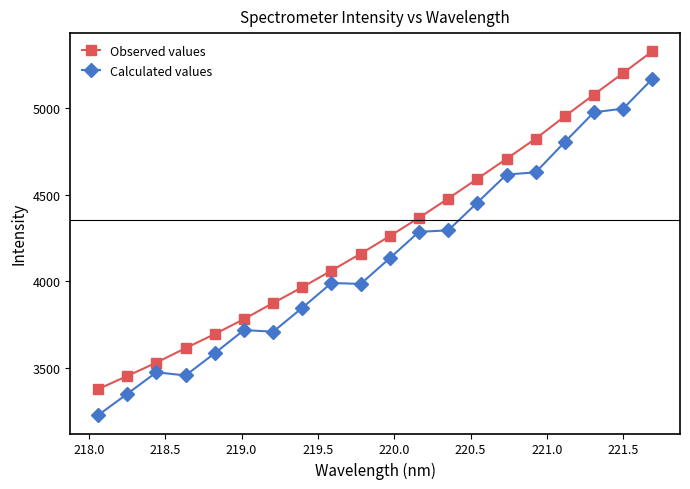

What is the maximum value for Observed values?

5330.9